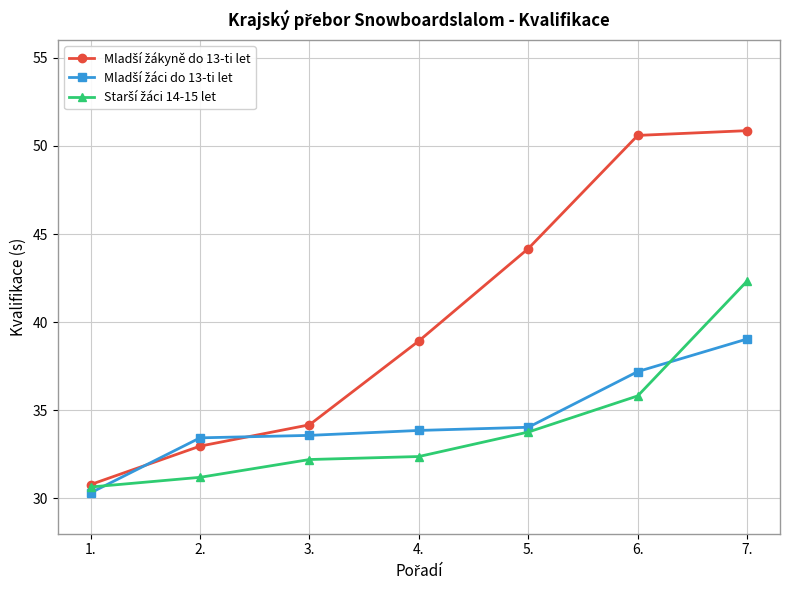

What position from the left is 1.?

1